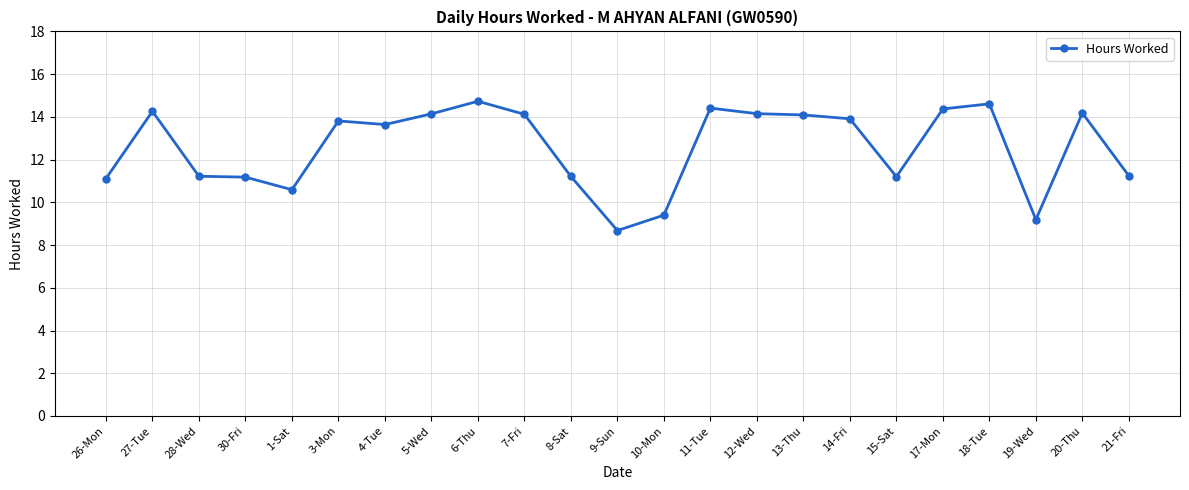

The value at 26-Mon is 11.1. True or false?

True